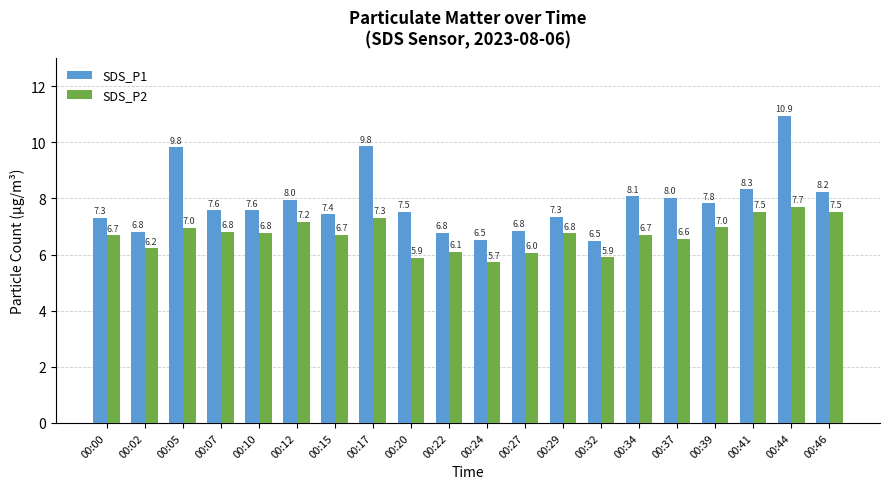

The SDS_P1 series shows 4.0 at 00:24. True or false?

False